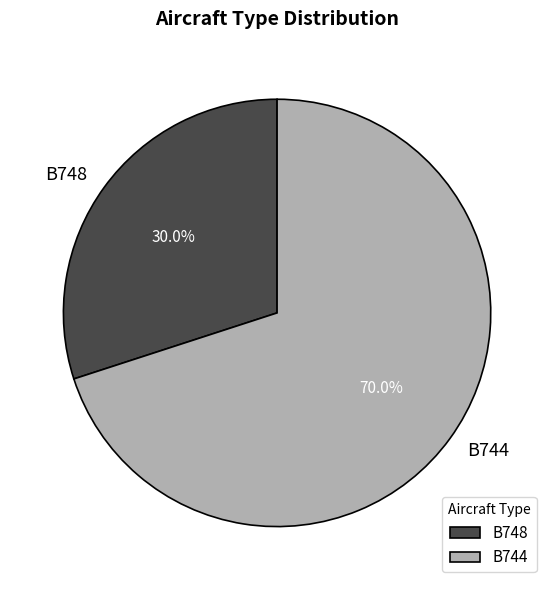

Which category has the smallest portion of the pie?

B748